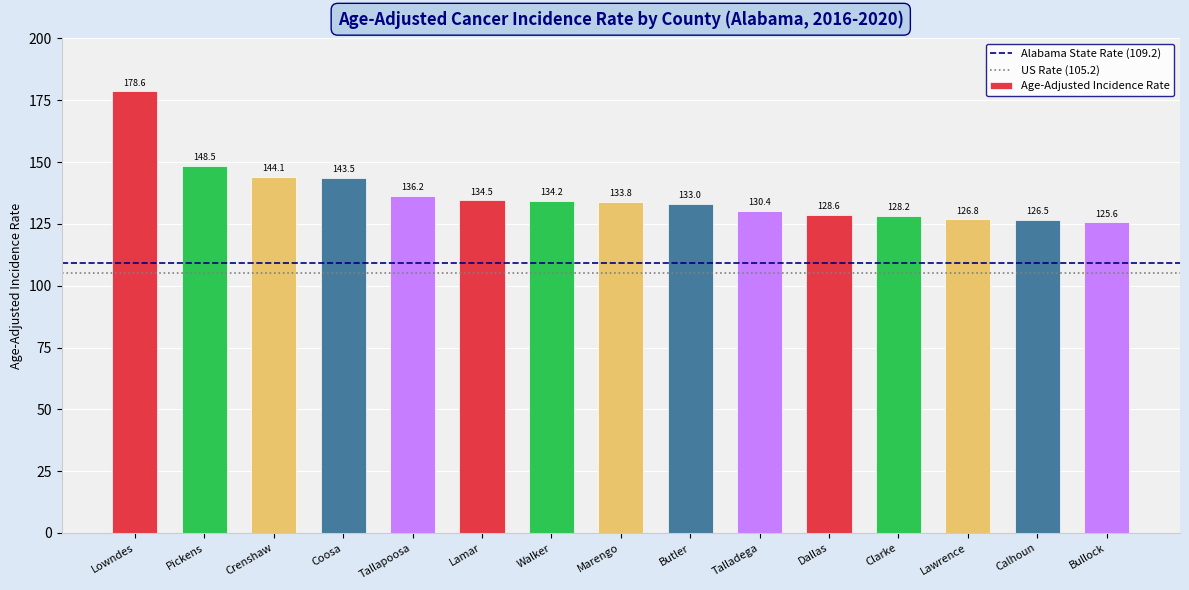

What is the maximum value shown in the chart?

178.6